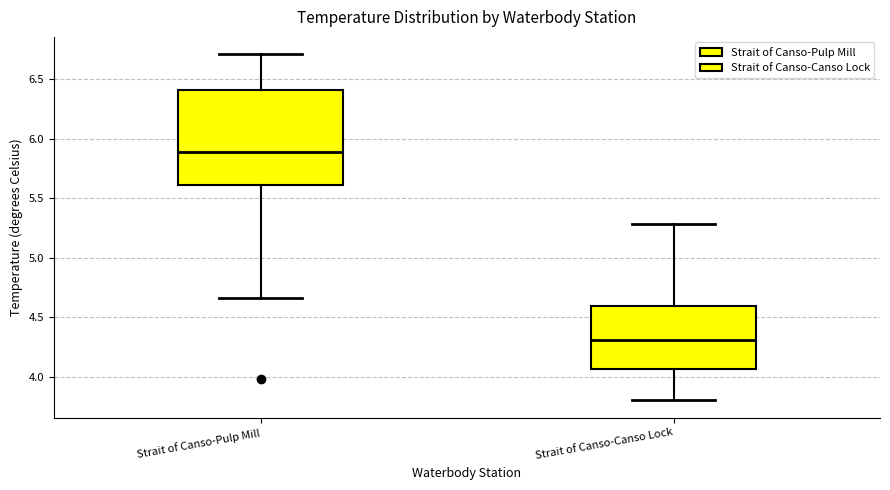

Reading left to right, transcribe this box plot: for each box, give where its median line is, the range the box spans, and where its two whiskers end, as read against the y-axis. The values are not printed on the chart, so give them approximately, as read against the axis.

Strait of Canso-Pulp Mill: median 5.90, box 5.60 to 6.40, whiskers 4.65 to 6.70
Strait of Canso-Canso Lock: median 4.30, box 4.05 to 4.60, whiskers 3.80 to 5.30